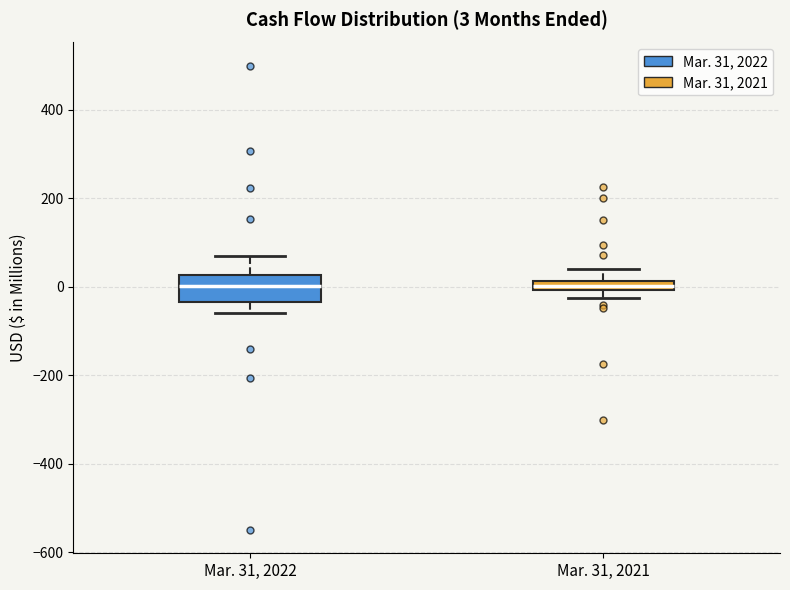

Which box is the tallest, from its lower edge to its upper edge?

Mar. 31, 2022